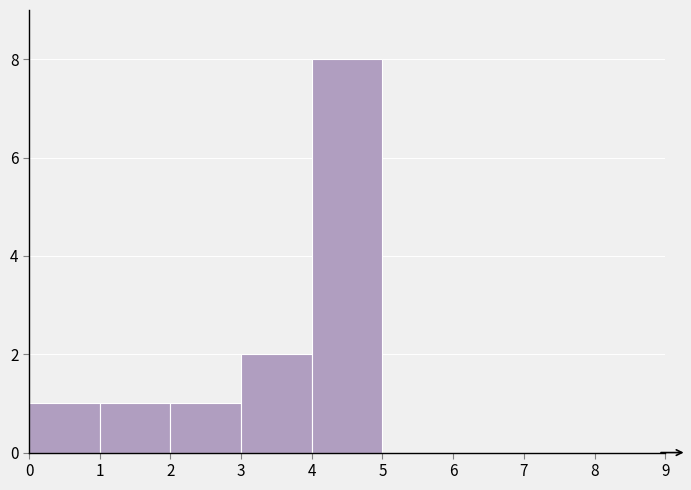

Reading left to right, list every bar in this chart as the range it spans on the x-axis followed by its height. The values are not printed on the chart, so give them approximately, as read against the axis.

0 to 1: 1
1 to 2: 1
2 to 3: 1
3 to 4: 2
4 to 5: 8
5 to 6: 0
6 to 7: 0
7 to 8: 0